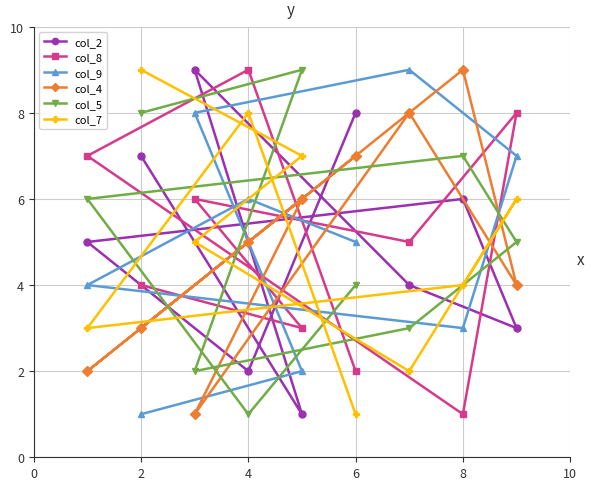

How many col_2 values are between 3 and 7?

5